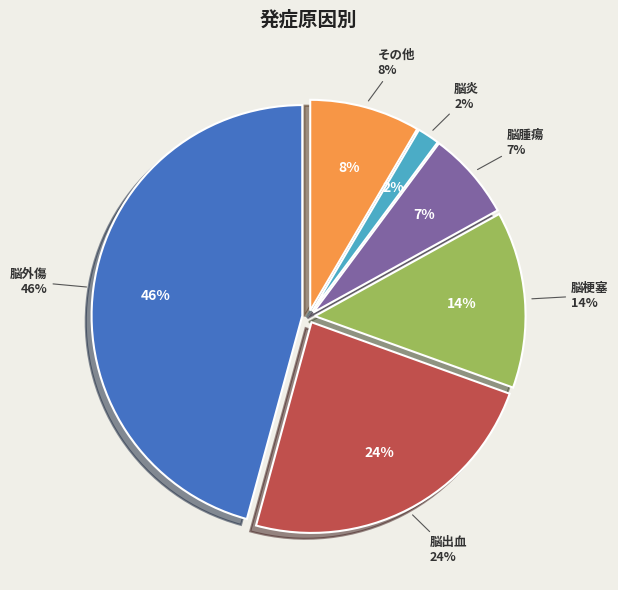

Combined, what portion of the pie is 脳腫瘍 and 脳梗塞?

20.3%